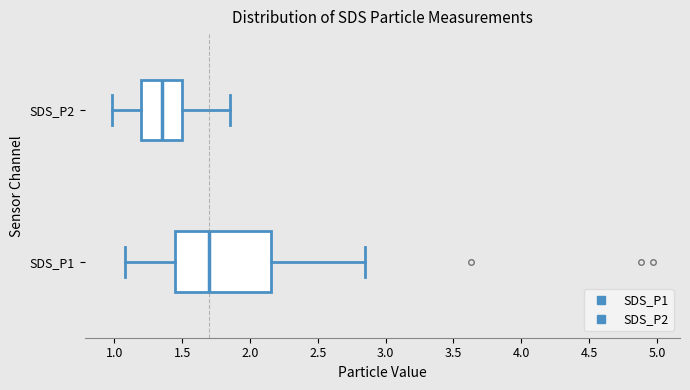

Which box has the furthest to the left median line?

SDS_P2